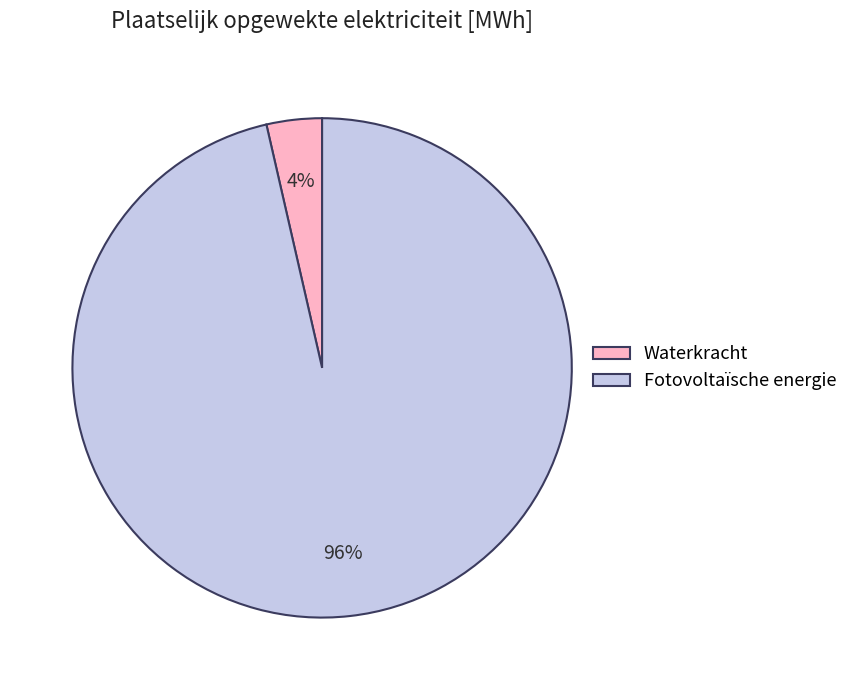

Combined, do Fotovoltaïsche energie and Waterkracht account for over 50%?

Yes